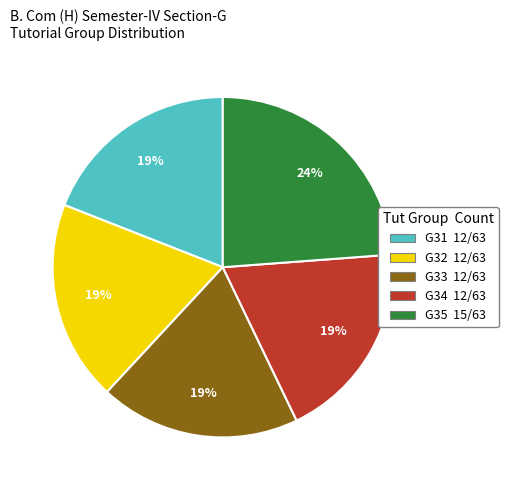

Combined, do G32 and G35 account for over 50%?

No